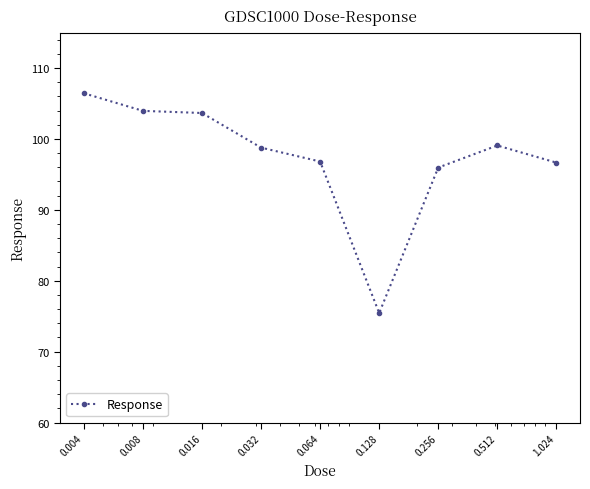

What is the value of the 9th point from the left?

96.7